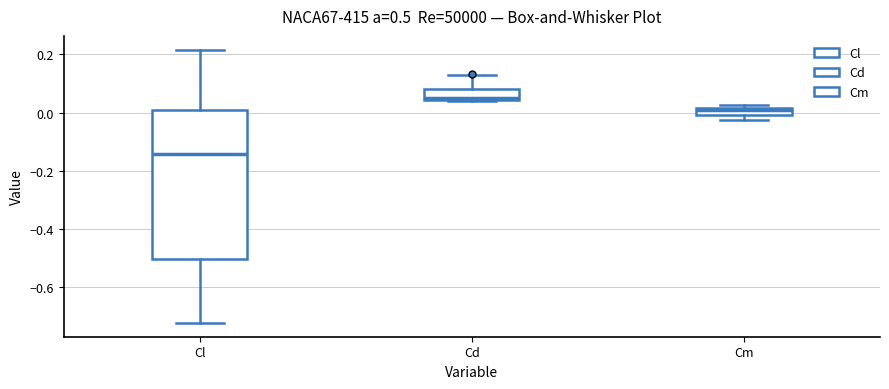

Which box is the tallest, from its lower edge to its upper edge?

Cl